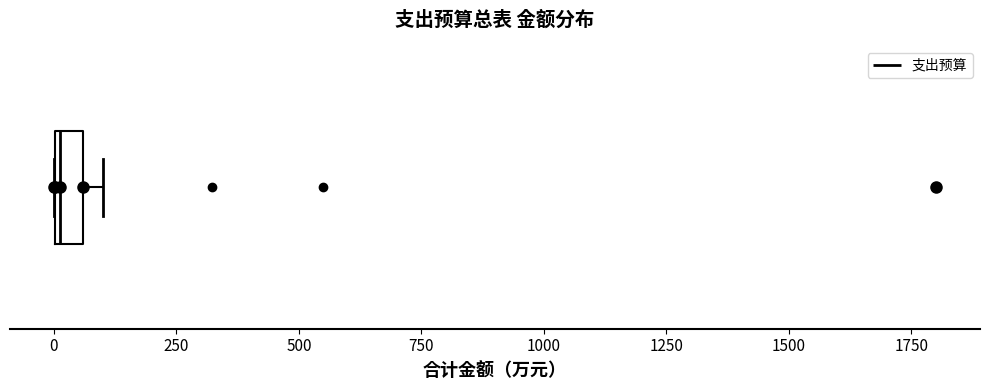

Where is the right edge of the box on the x-axis? The values are not printed on the chart, so give them approximately, as read against the axis.

50